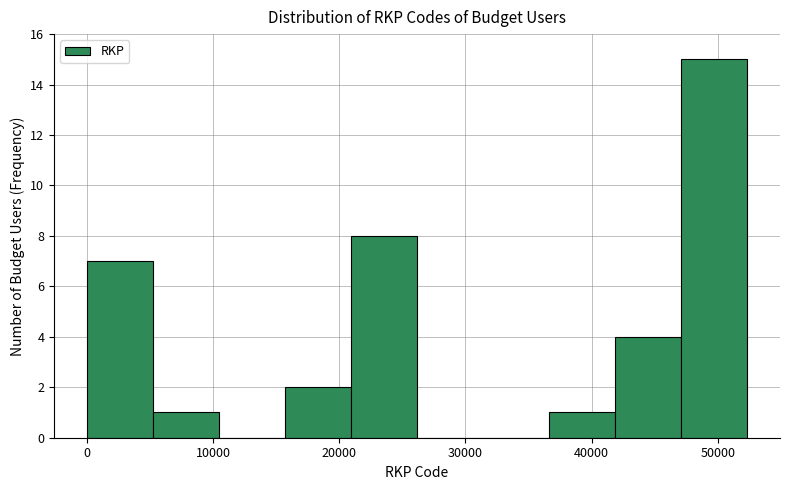

Reading left to right, list every bar in this chart as the range it spans on the x-axis followed by its height. Neither the bar edges nor the heights are printed on the chart, so give them approximately, as read against the axes.

0 to 5000: 7
5000 to 10000: 1
10000 to 16000: 0
16000 to 21000: 2
21000 to 26000: 8
26000 to 31000: 0
31000 to 37000: 0
37000 to 42000: 1
42000 to 47000: 4
47000 to 52000: 15